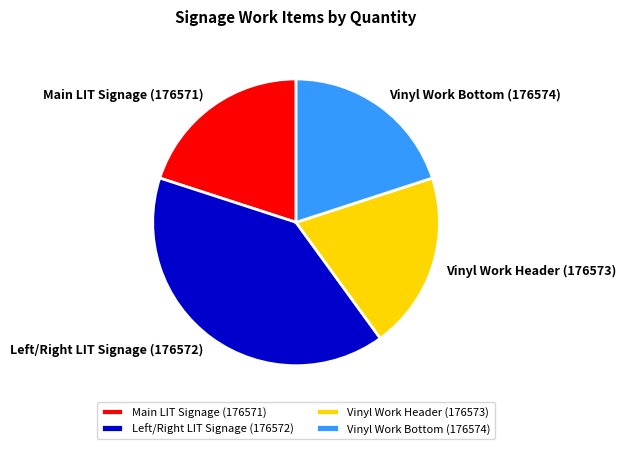

How many segments does this pie chart have?

4